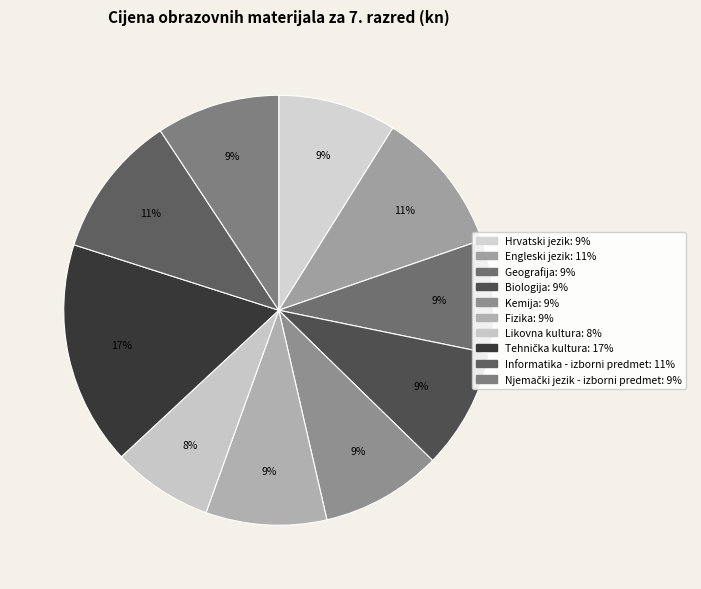

How many slices are in this pie chart?

10